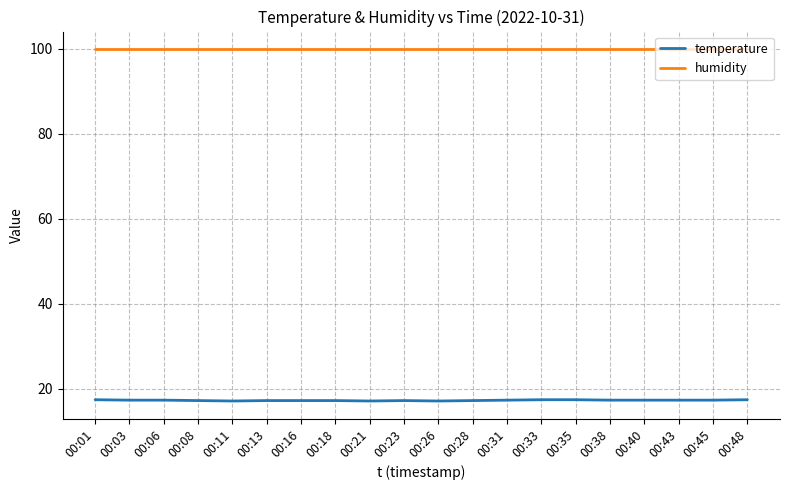

The value of humidity at 00:03 is 31.8. True or false?

False